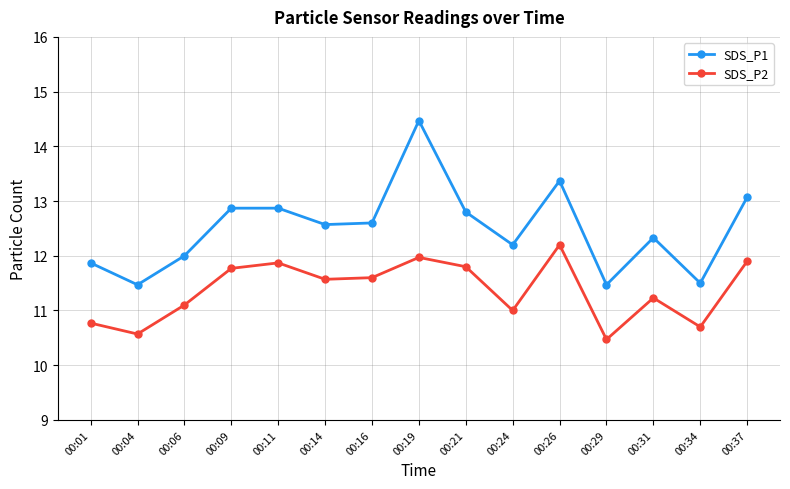

True or false: SDS_P1 and SDS_P2 cross at least once.

False